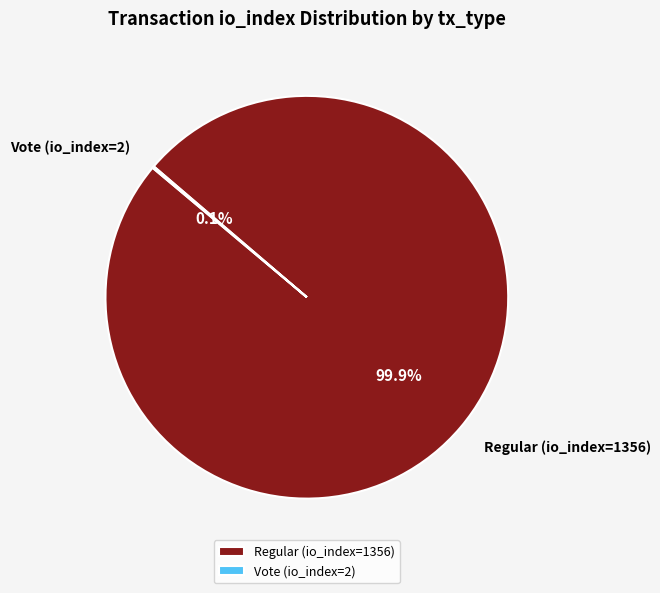

What is the largest slice in the pie chart?

Regular (io_index=1356)